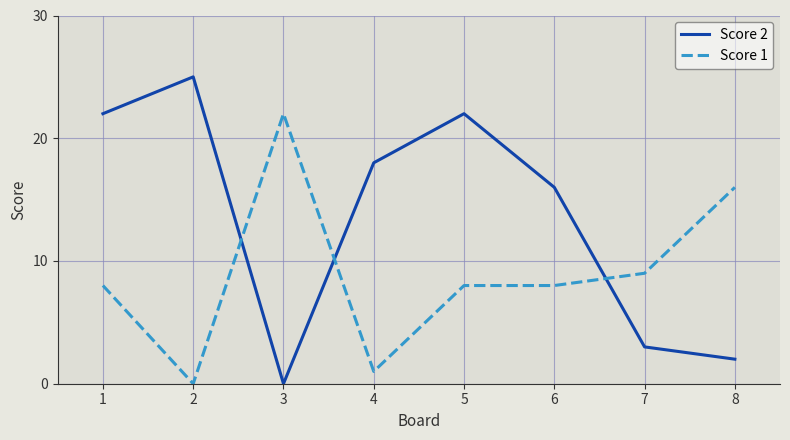

How many interior local peaks does the Score 2 series have?

2